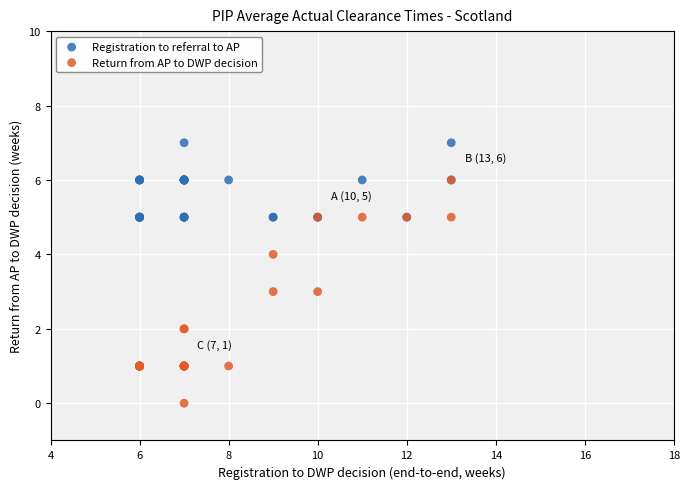

Which series has the largest Y range (max minus min)?

Return from AP to DWP decision